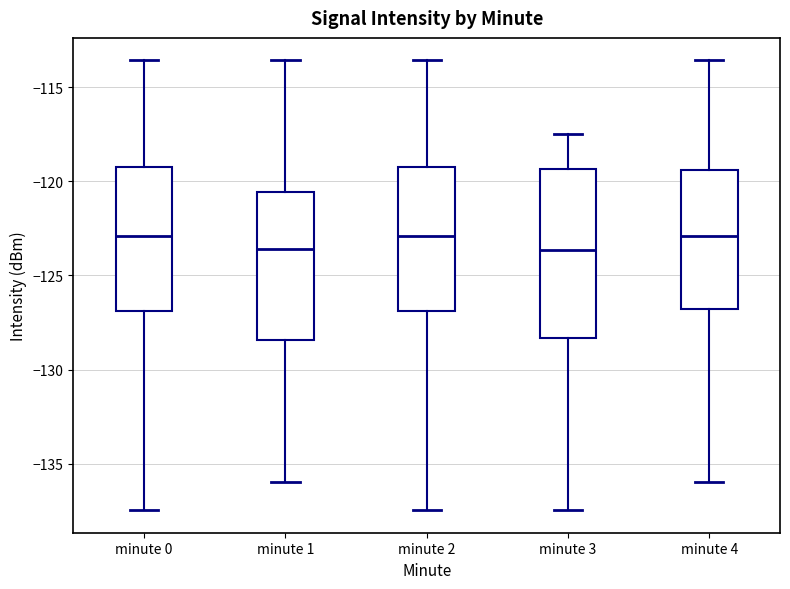

Which box is the tallest, from its lower edge to its upper edge?

minute 3